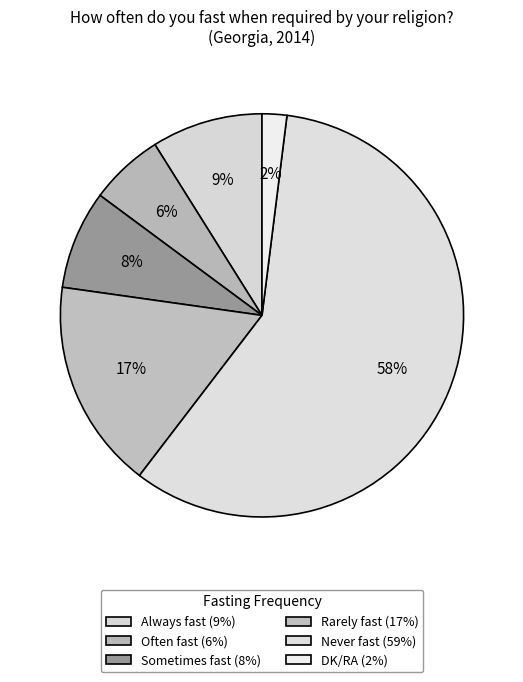

Which slice is the smallest?

DK/RA